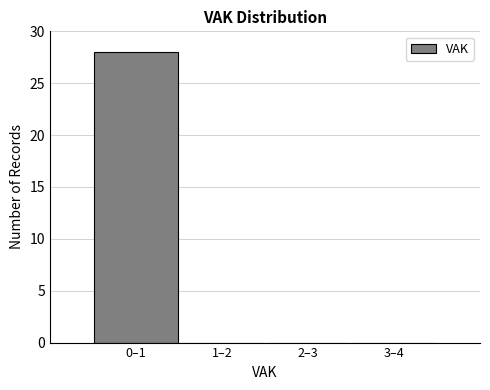

Reading left to right, list all the values displayed in this chart.

0–1=28	1–2=0	2–3=0	3–4=0